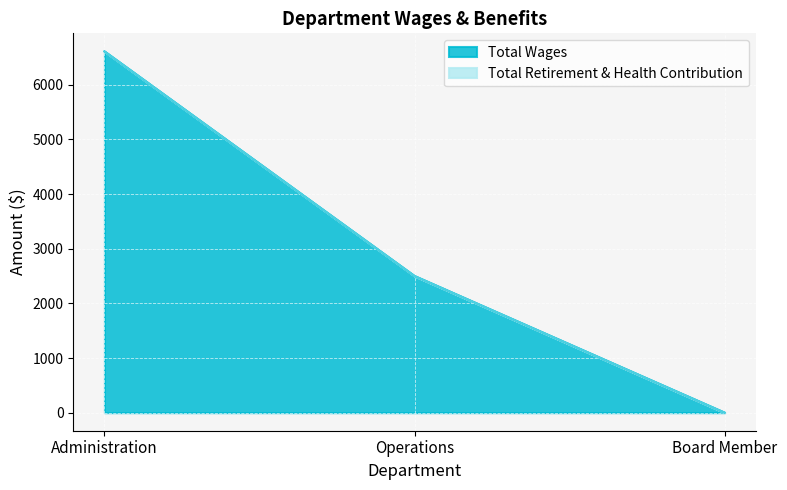

How many values are above zero?

2